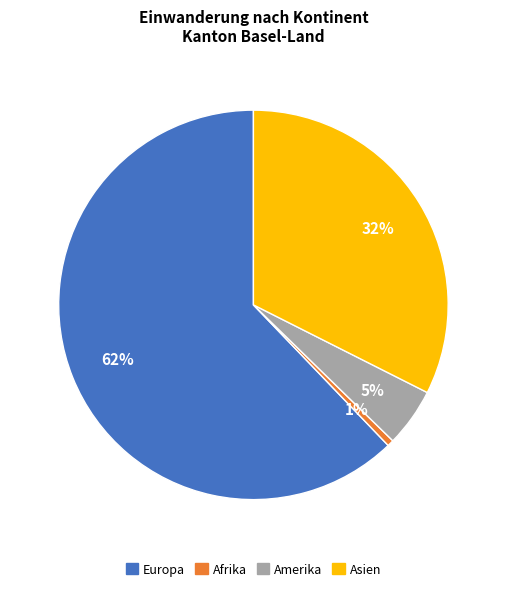

Does any single category account for the majority?

Yes